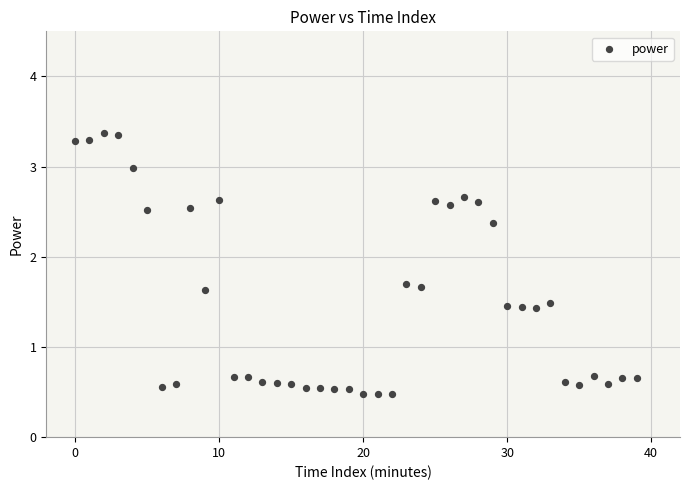

What is the range of Y values (max minus min)?

2.9